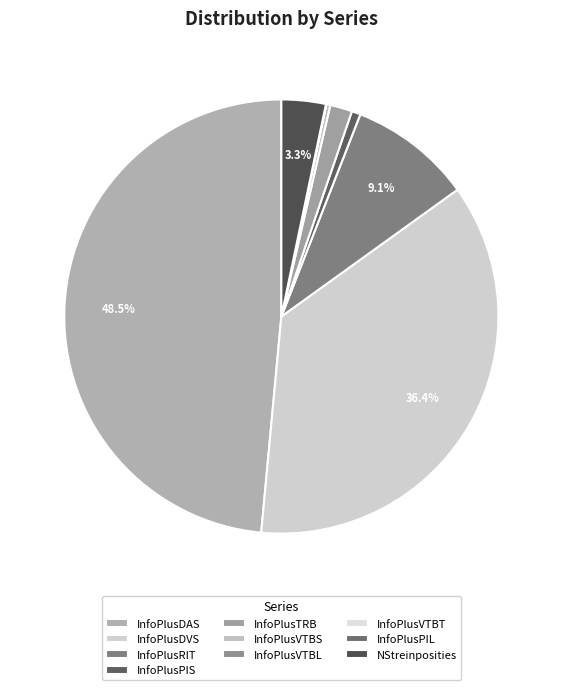

To the nearest percent, what is the average slice percentage?

10%